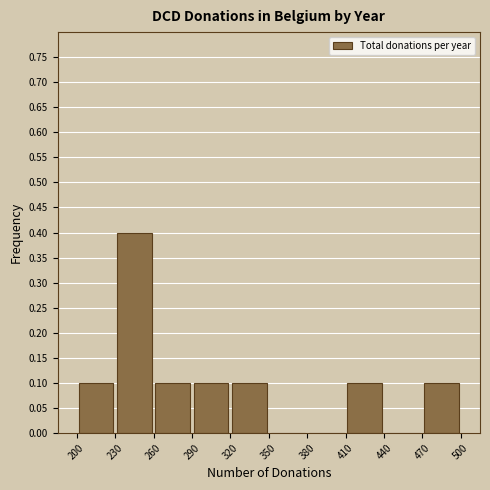

Reading left to right, transcribe this chart: for each bar, give the range it covers on the x-axis and its height. The values are not printed on the chart, so give them approximately, as read against the axis.

200 to 230: 0.1
230 to 260: 0.4
260 to 290: 0.1
290 to 320: 0.1
320 to 350: 0.1
350 to 380: 0
380 to 410: 0
410 to 440: 0.1
440 to 470: 0
470 to 500: 0.1